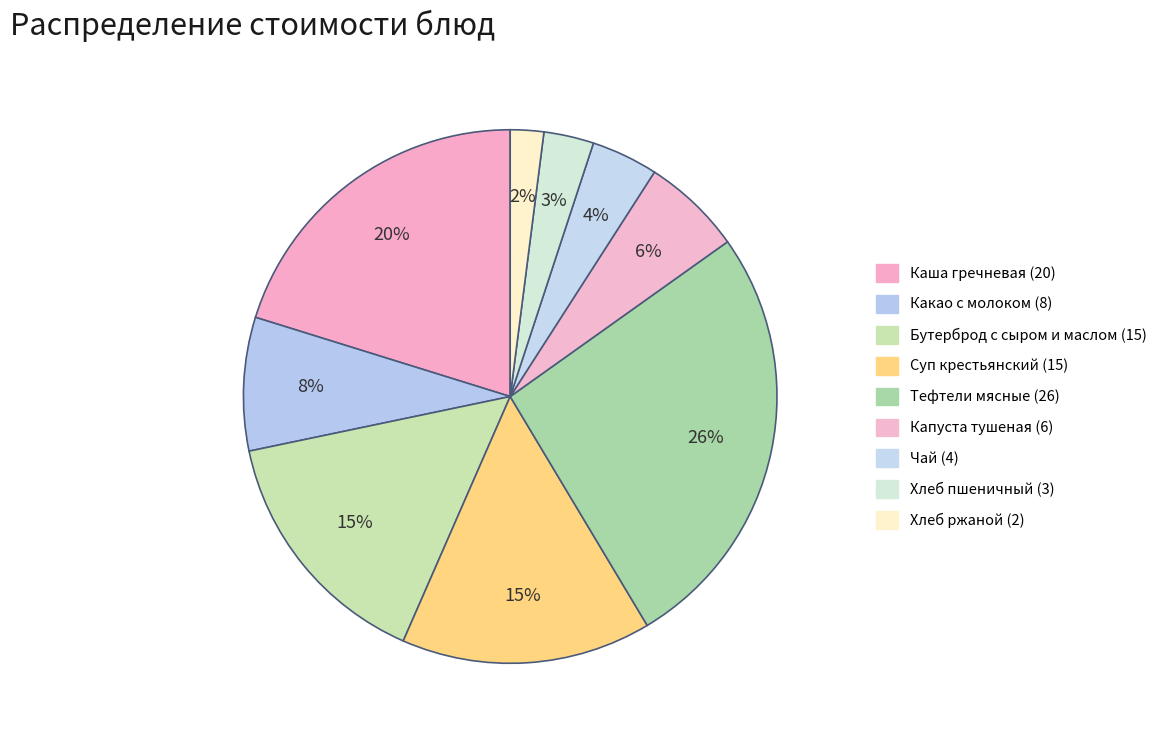

Rank the categories by value from highest to lowest.

Тефтели мясные, Каша гречневая, Бутерброд с сыром и маслом, Суп крестьянский, Какао с молоком, Капуста тушеная, Чай, Хлеб пшеничный, Хлеб ржаной